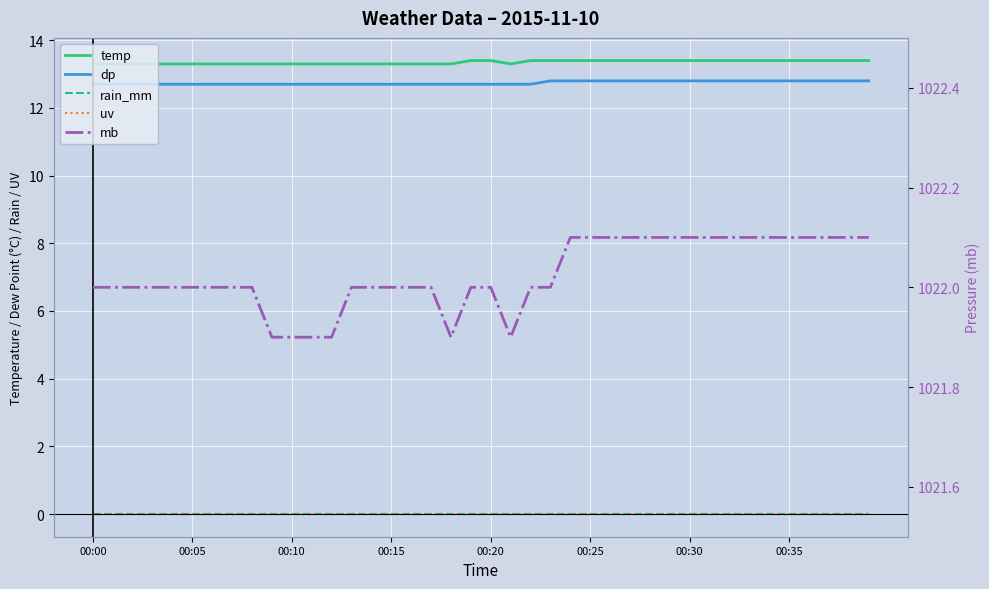

What is the spread (max minus min) of values at 00:20?

1022.0